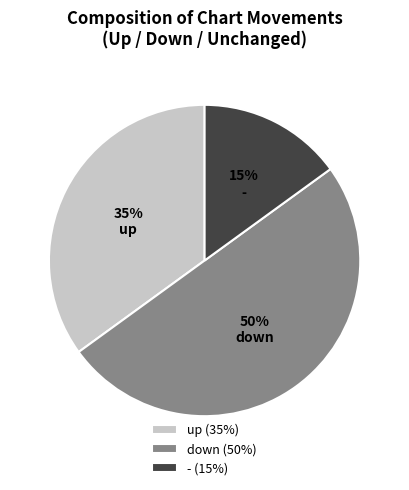

Is it true that - is 3% of the pie?

False